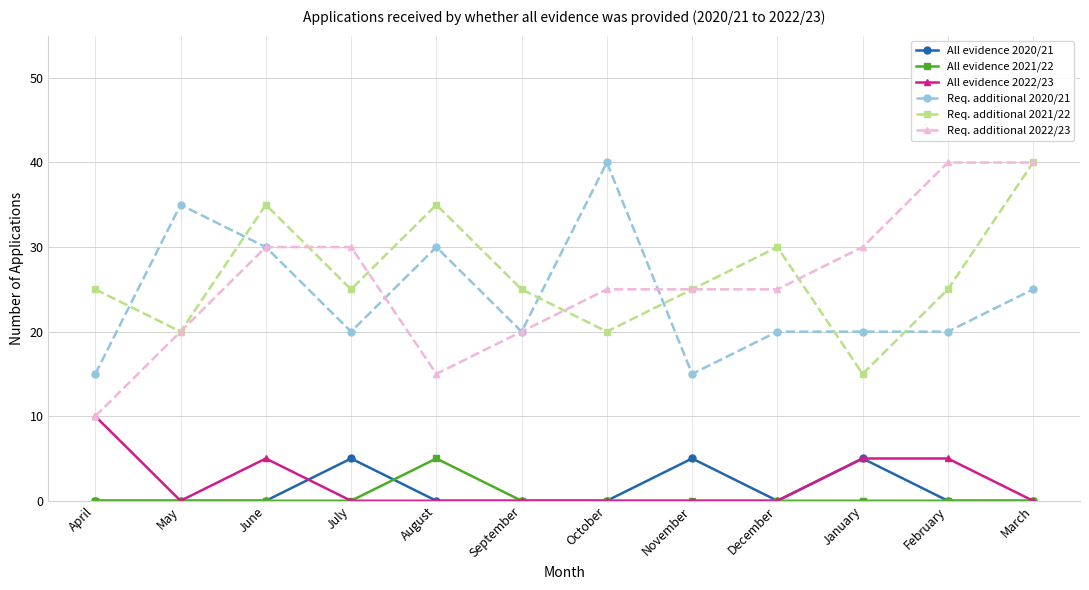

Is the value of All evidence 2020/21 at October greater than the value of All evidence 2022/23 at January?

No